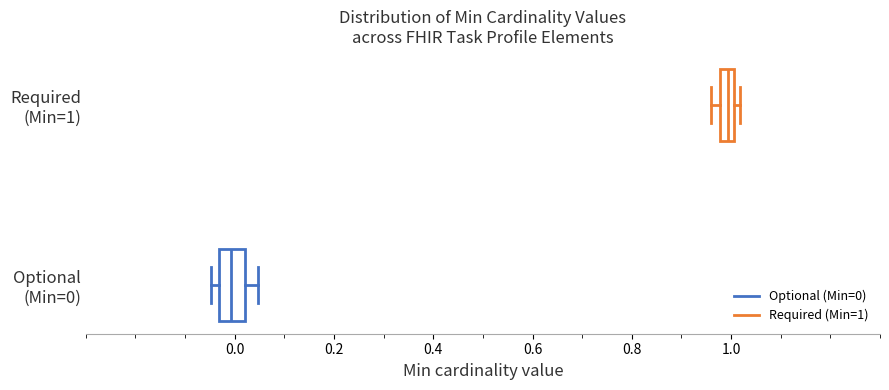

Which box's median line is the furthest to the right?

Required (Min=1)